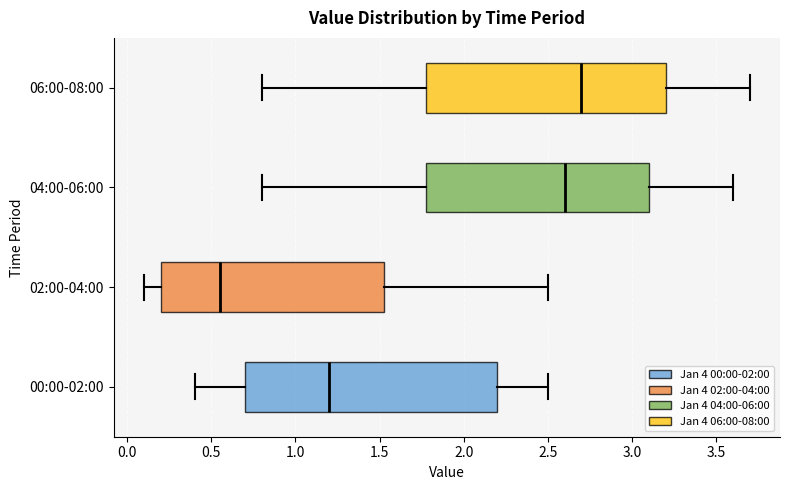

Reading bottom to top, transcribe this box plot: for each box, give where its median line is, the range the box spans, and where its two whiskers end, as read against the x-axis. The values are not printed on the chart, so give them approximately, as read against the axis.

00:00-02:00: median 1.20, box 0.70 to 2.20, whiskers 0.40 to 2.50
02:00-04:00: median 0.55, box 0.20 to 1.55, whiskers 0.10 to 2.50
04:00-06:00: median 2.60, box 1.80 to 3.10, whiskers 0.80 to 3.60
06:00-08:00: median 2.70, box 1.80 to 3.20, whiskers 0.80 to 3.70